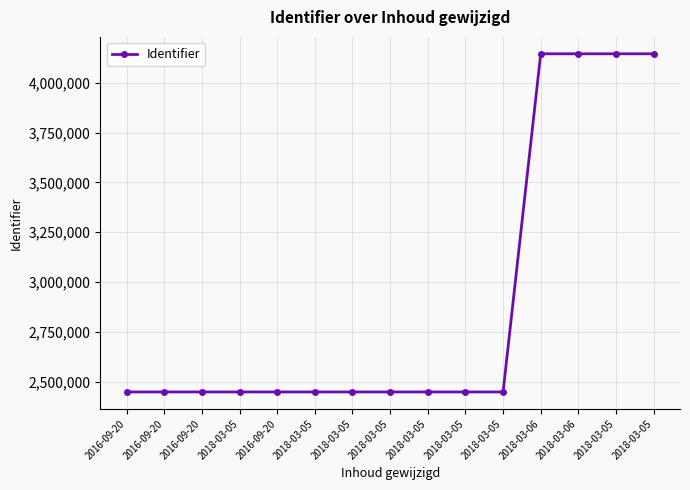

What is the average value?

2900836